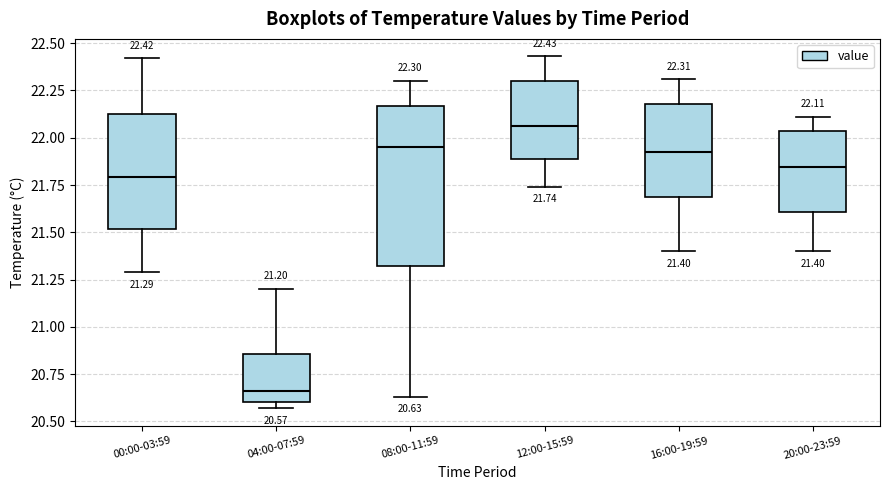

Comparing the boxes themselves (not the whiskers), which one is the tallest?

08:00-11:59